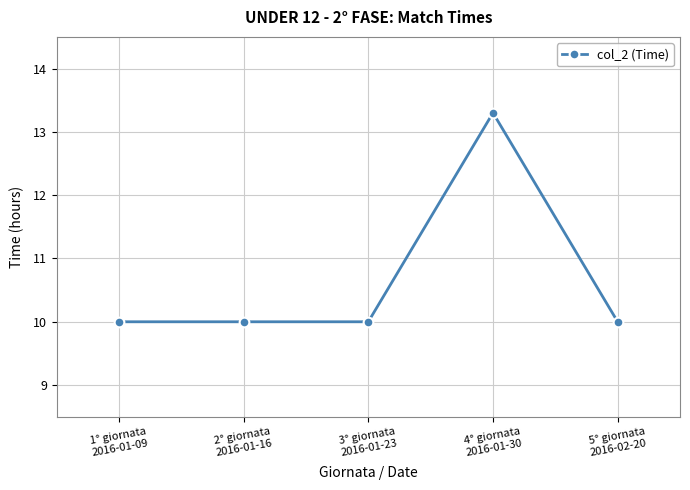

What is the maximum value shown in the chart?

13.3